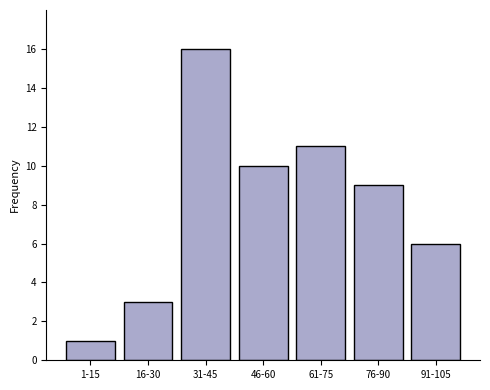

Reading left to right, transcribe all the data shown in this chart.

1	3	16	10	11	9	6